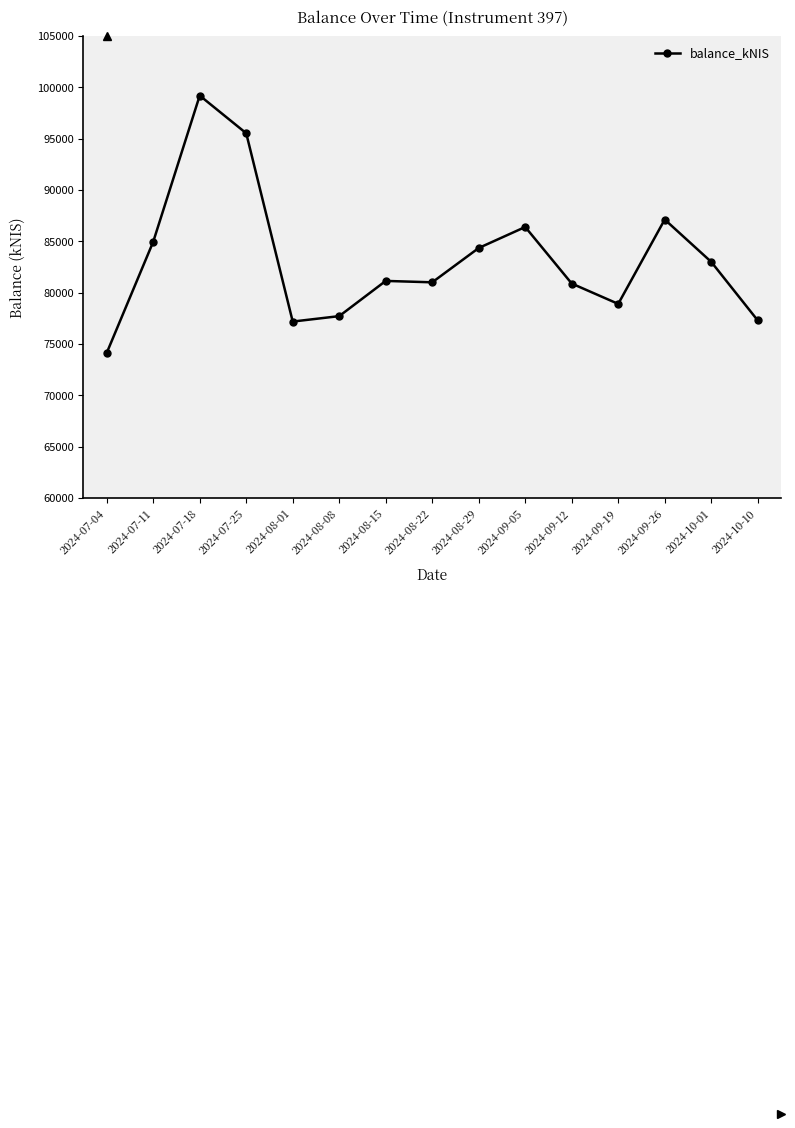

Is it true that the value at 2024-08-08 is 45050.0?

False